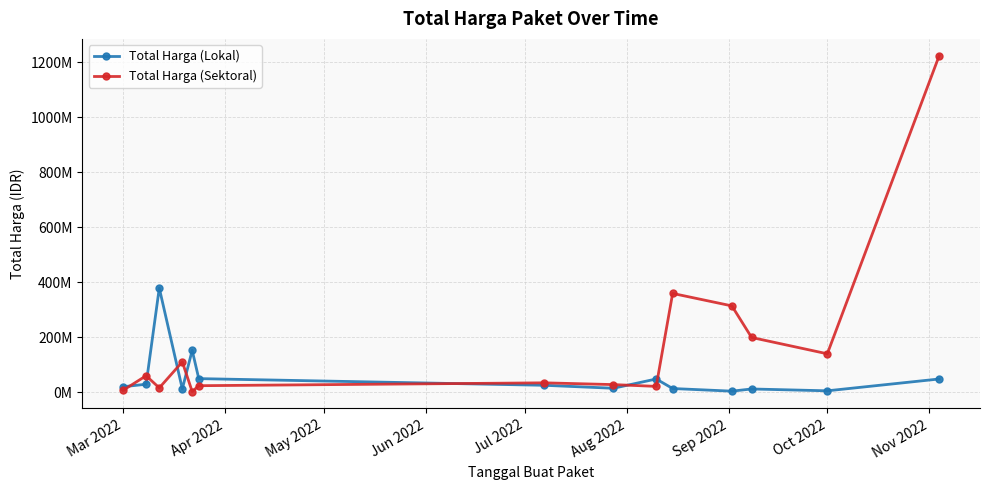

How many intersections are there between Total Harga (Sektoral) and Total Harga (Lokal)?

7